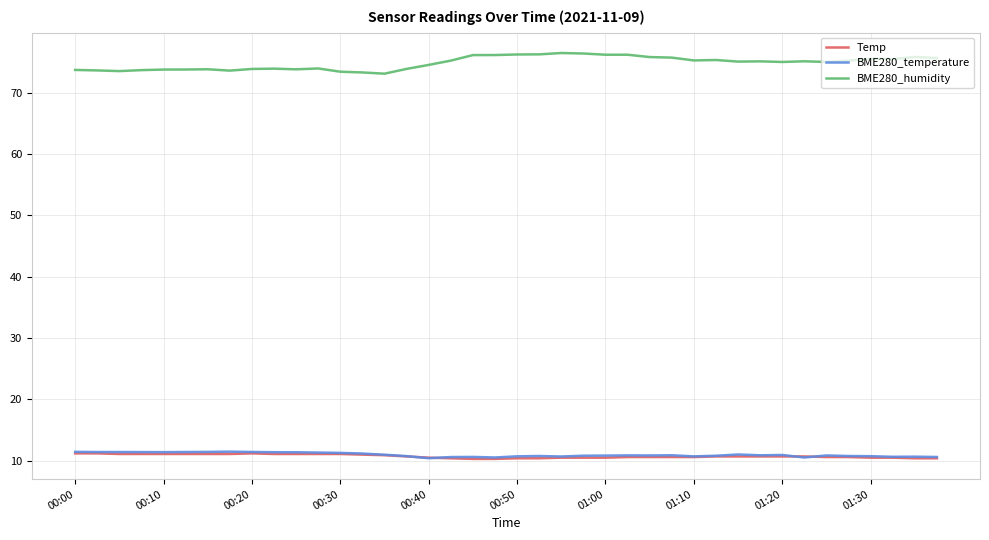

Which series has the widest spread of values?

BME280_humidity